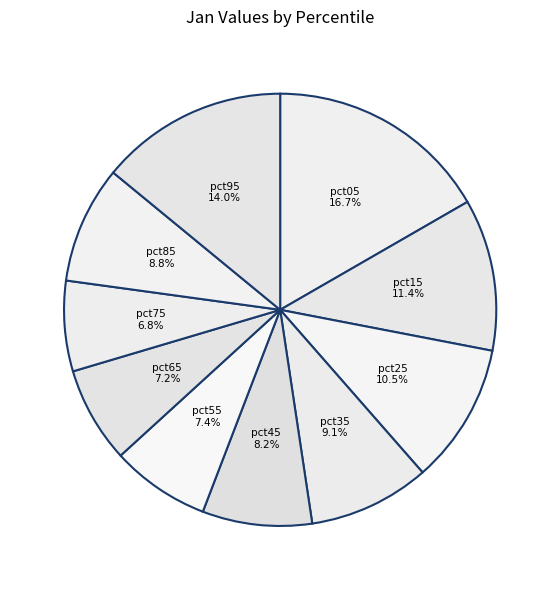

Which category has the biggest portion of the pie?

pct05